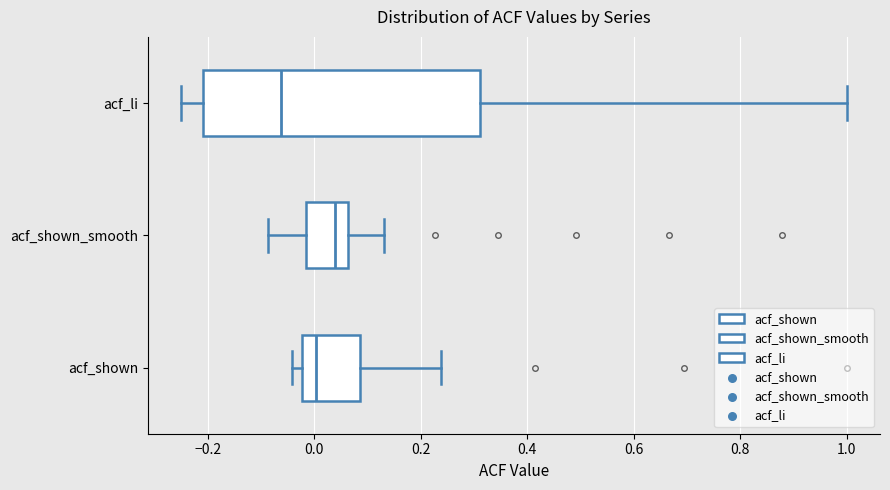

Reading bottom to top, read every box against the x-axis: the position of its median line, the range the box covers, and the ends of its whiskers. The values are not printed on the chart, so give them approximately, as read against the axis.

acf_shown: median 0.00, box -0.02 to 0.08, whiskers -0.04 to 0.24
acf_shown_smooth: median 0.04, box -0.02 to 0.06, whiskers -0.08 to 0.14
acf_li: median -0.06, box -0.20 to 0.32, whiskers -0.24 to 1.00